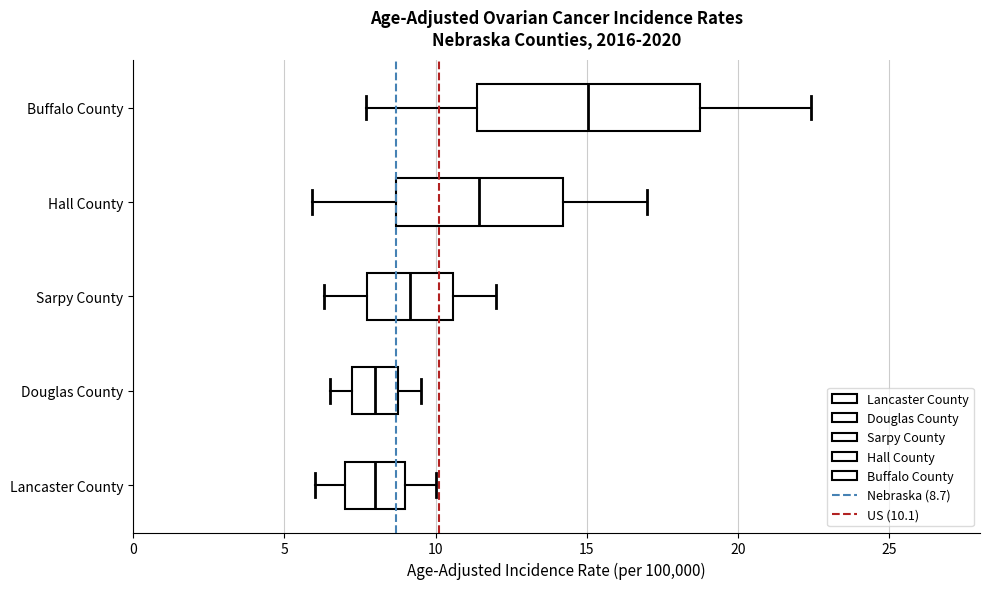

Reading bottom to top, read every box against the x-axis: the position of its median line, the range the box covers, and the ends of its whiskers. The values are not printed on the chart, so give them approximately, as read against the axis.

Lancaster County: median 8.0, box 7.0 to 9.0, whiskers 6.0 to 10.0
Douglas County: median 8.0, box 7.5 to 9.0, whiskers 6.5 to 9.5
Sarpy County: median 9.0, box 7.5 to 10.5, whiskers 6.5 to 12.0
Hall County: median 11.5, box 8.5 to 14.0, whiskers 6.0 to 17.0
Buffalo County: median 15.0, box 11.5 to 18.5, whiskers 7.5 to 22.5